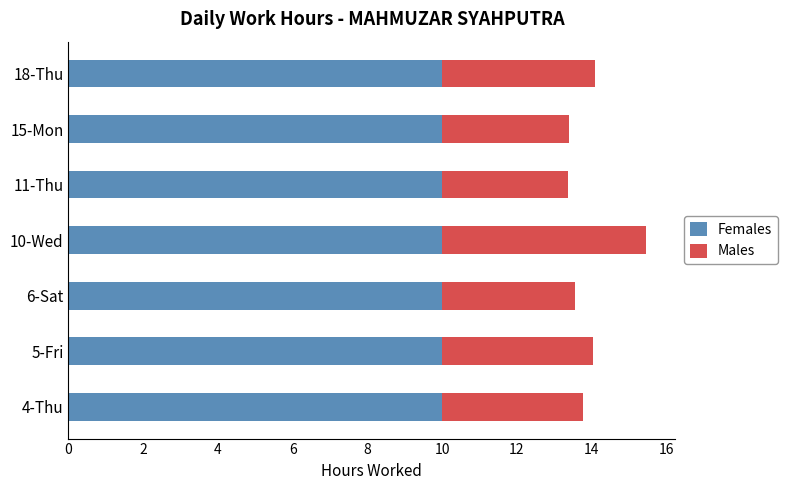

The value of Females at 5-Fri is 10.0. True or false?

True